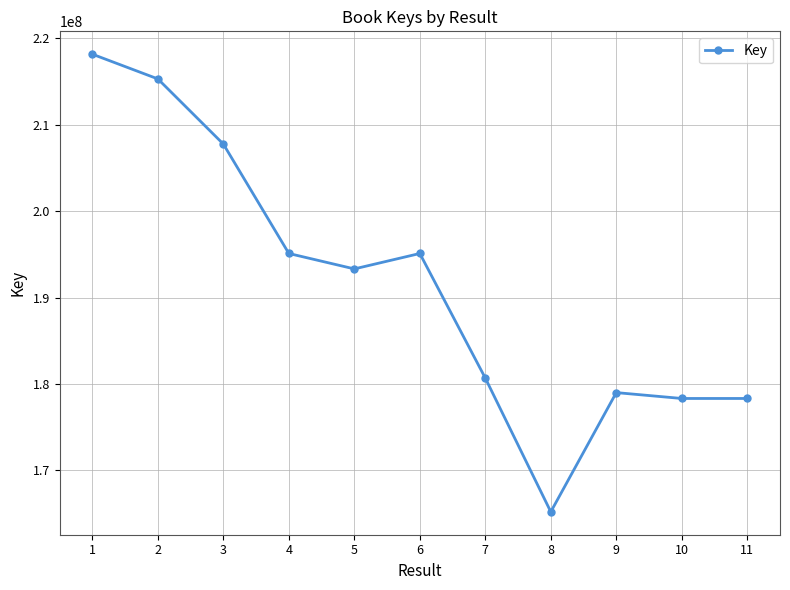

At which category does the data reach its first local valley?

5